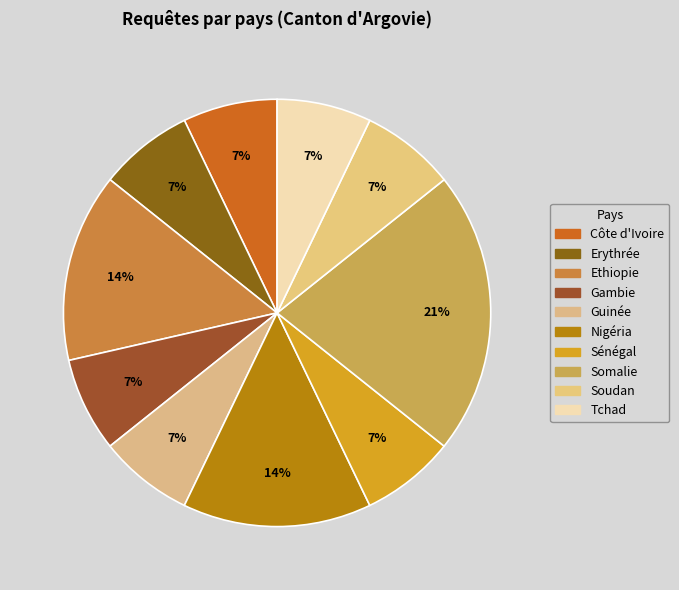

To the nearest percent, what portion does Sénégal represent?

7%